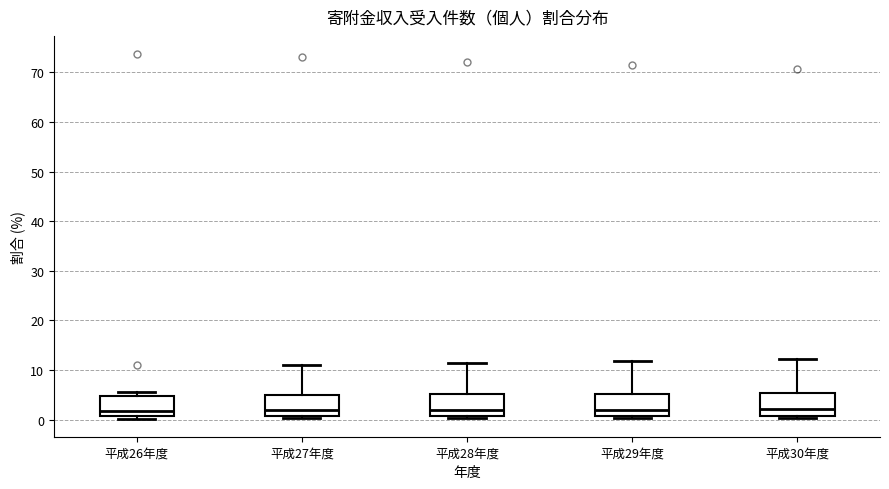

Reading left to right, transcribe this box plot: for each box, give where its median line is, the range the box spans, and where its two whiskers end, as read against the y-axis. The values are not printed on the chart, so give them approximately, as read against the axis.

平成26年度: median 2, box 1 to 5, whiskers 0 to 6
平成27年度: median 2, box 1 to 5, whiskers 0 to 11
平成28年度: median 2, box 1 to 5, whiskers 0 to 11
平成29年度: median 2, box 1 to 5, whiskers 0 to 12
平成30年度: median 2, box 1 to 5, whiskers 0 to 12